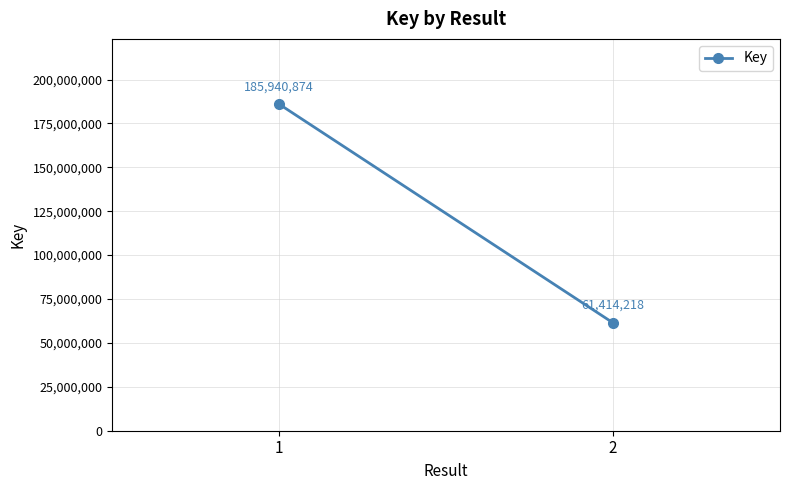

Reading right to left, extract all data points from this chart.

2=61414218	1=185940874